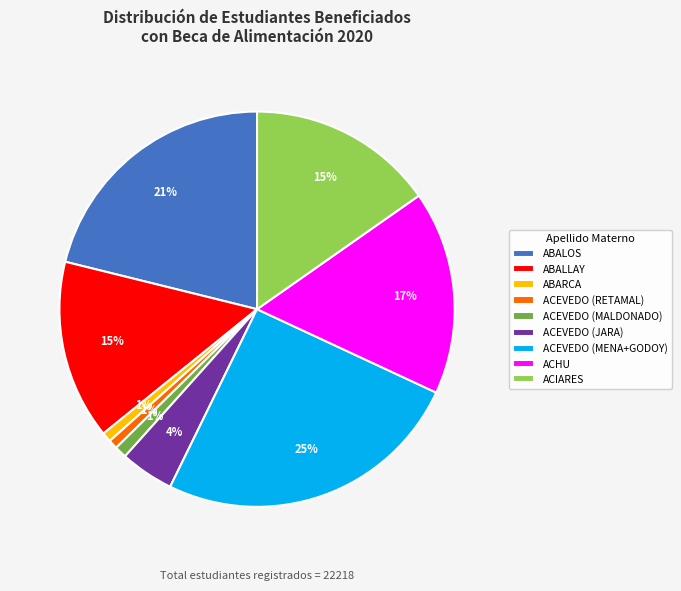

Which slice is the largest?

ACEVEDO (MENA+GODOY)